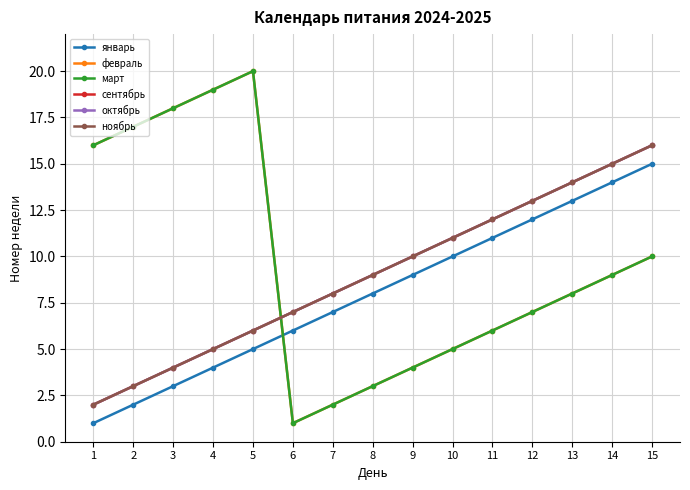

How many intersections are there between февраль and октябрь?

1